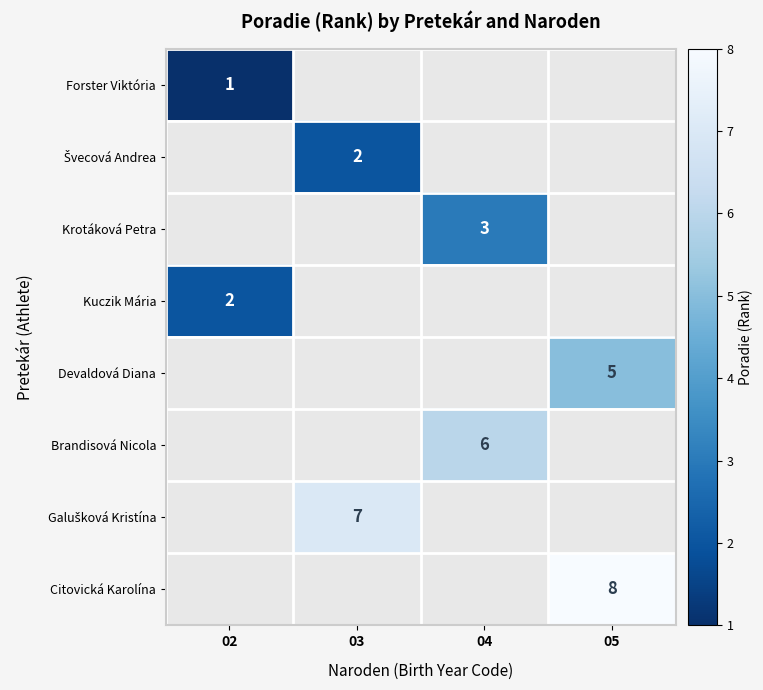

Is it true that Krotáková Petra equals 3 at 04?

True